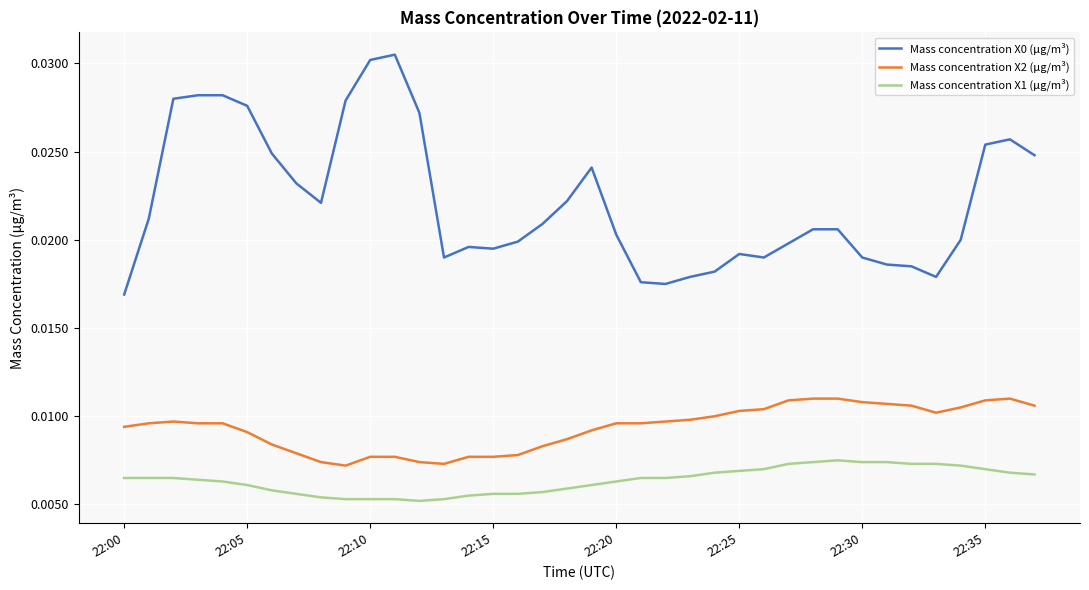

What is the sum of all Mass concentration X1 (μg/m³) values?

0.2